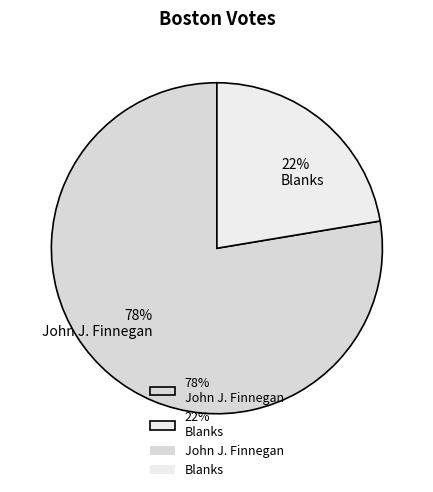

Is the sum of 22% Blanks and 78% John J. Finnegan greater than half?

Yes